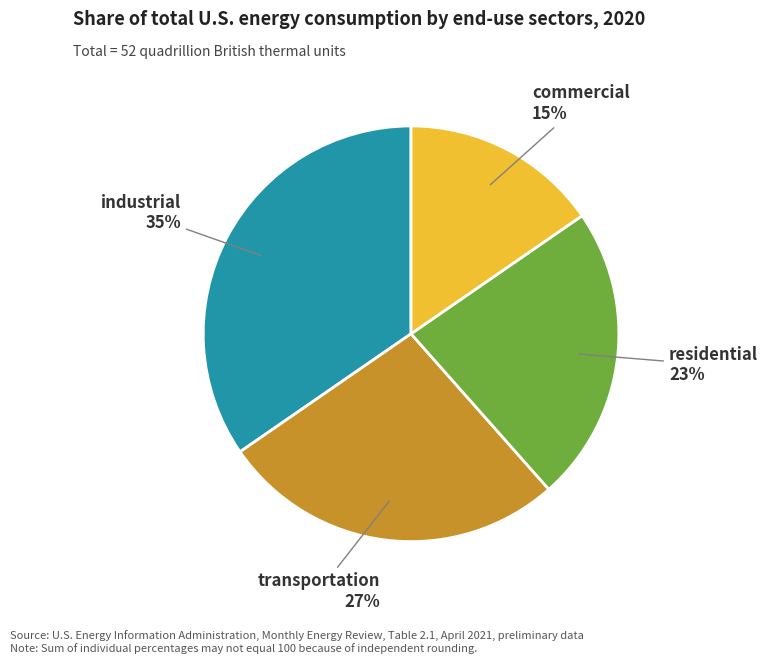

Is there any slice that represents more than half of the pie?

No